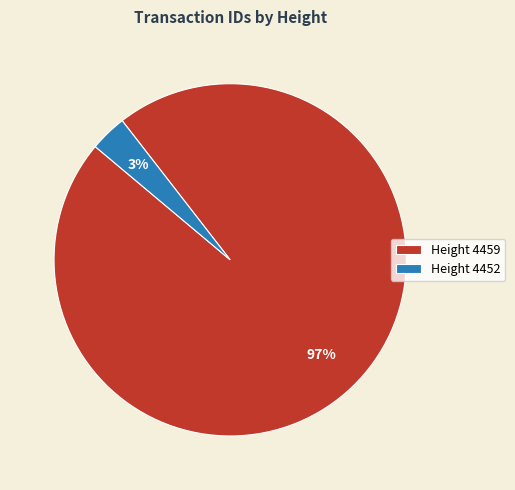

What percentage is the Height 4459 slice, to the nearest percent?

97%